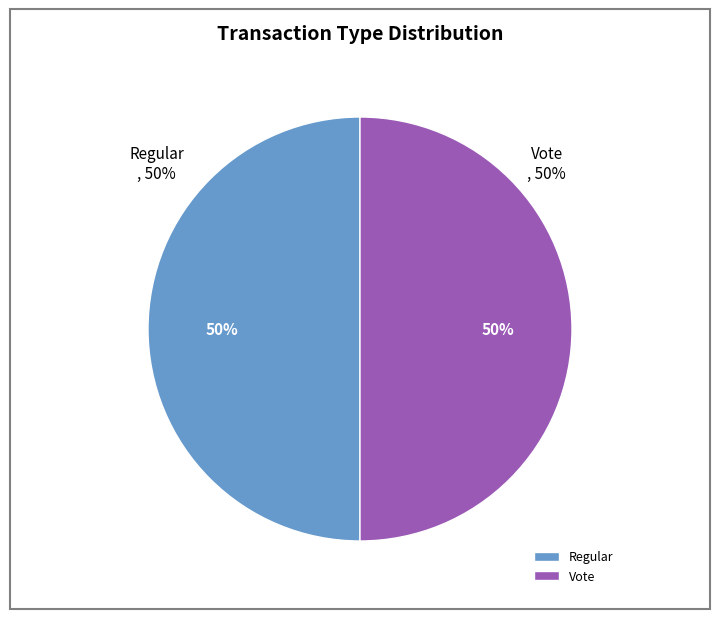

Which slice is the smallest?

2